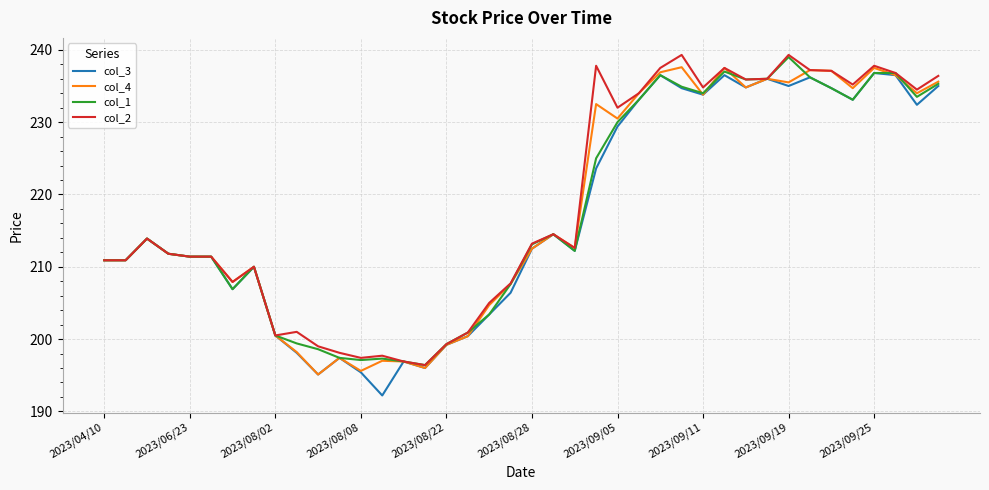

What is the greatest value displayed?

239.3